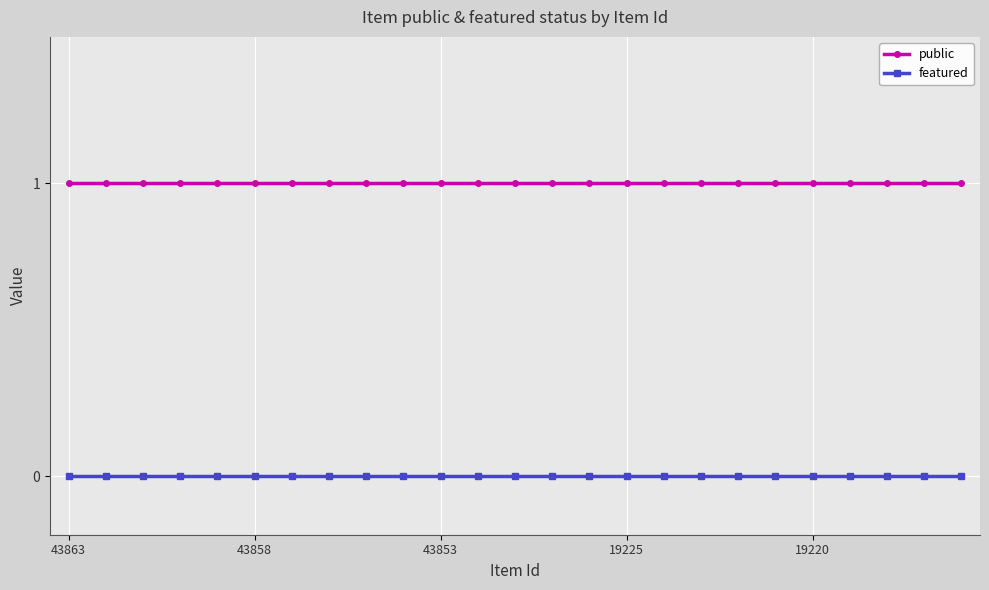

What is the greatest value displayed?

1